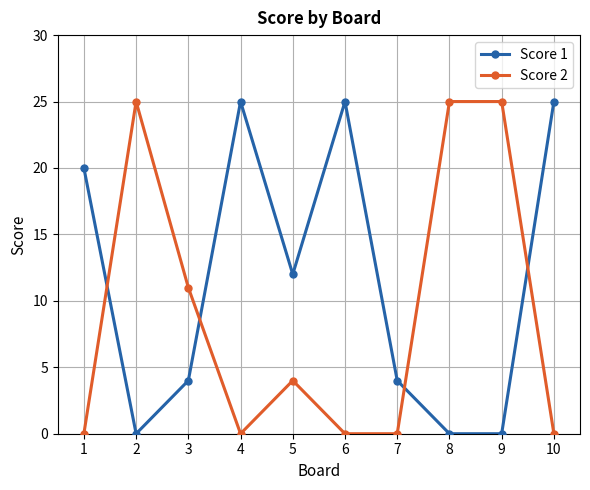

True or false: Score 2 has more than 0 points higher than both neighbors.

True